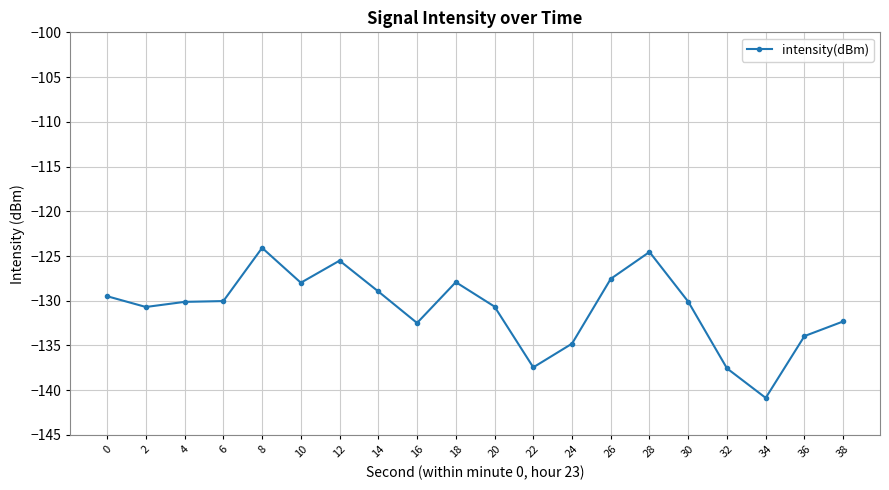

Between 22 and 2, which is larger?

2